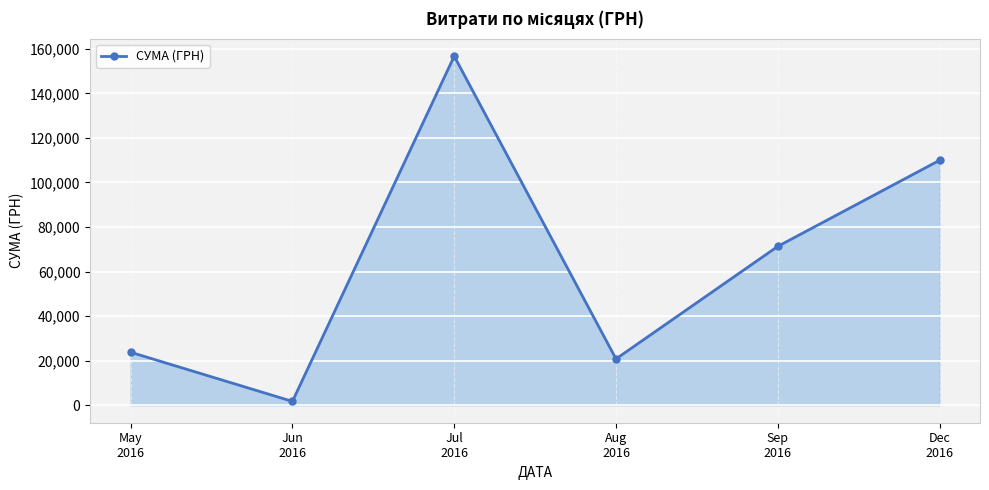

List the labels in order of value, largest first.

Jul
2016, Dec
2016, Sep
2016, May
2016, Aug
2016, Jun
2016